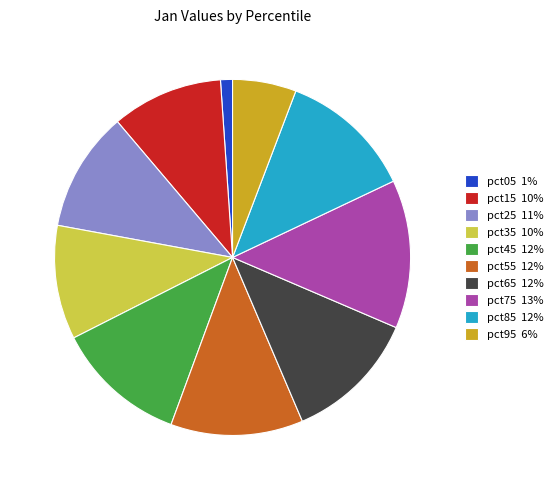

Is the sum of pct75 and pct55 greater than half?

No